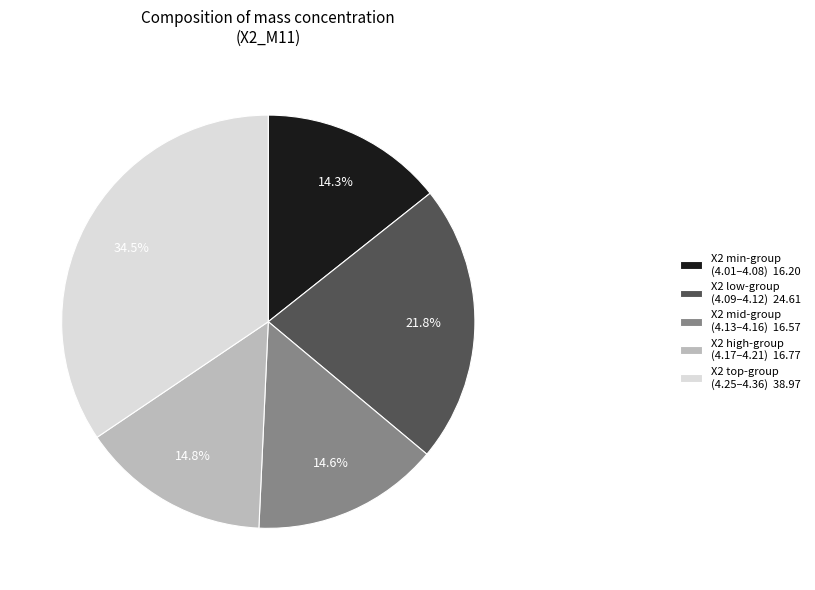

How many segments does this pie chart have?

5